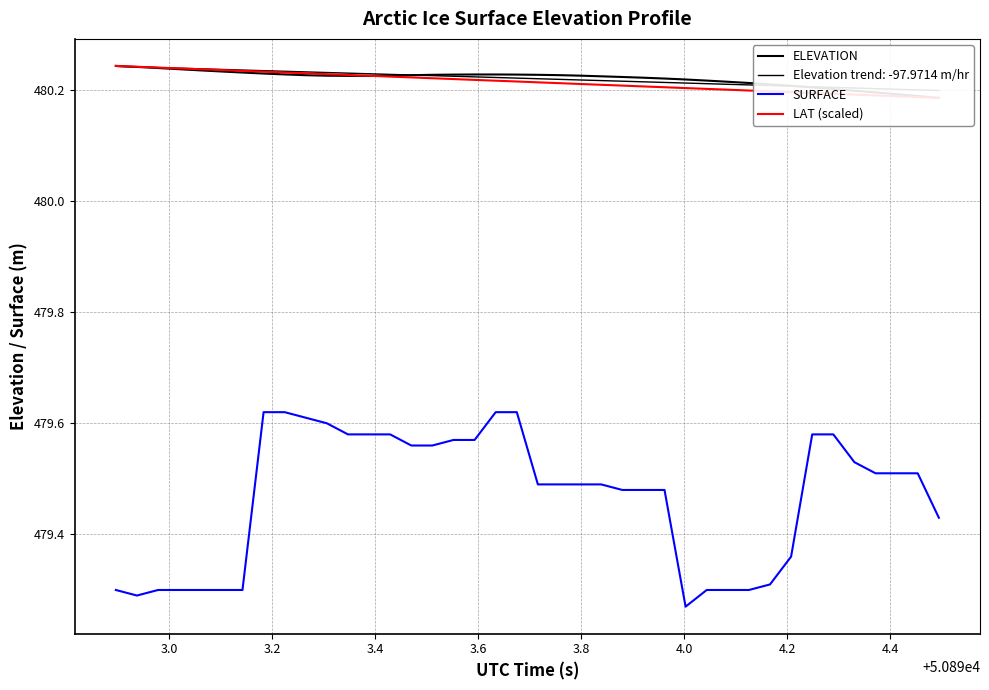

What is the difference between the maximum and minimum values in the ELEVATION series?

0.1